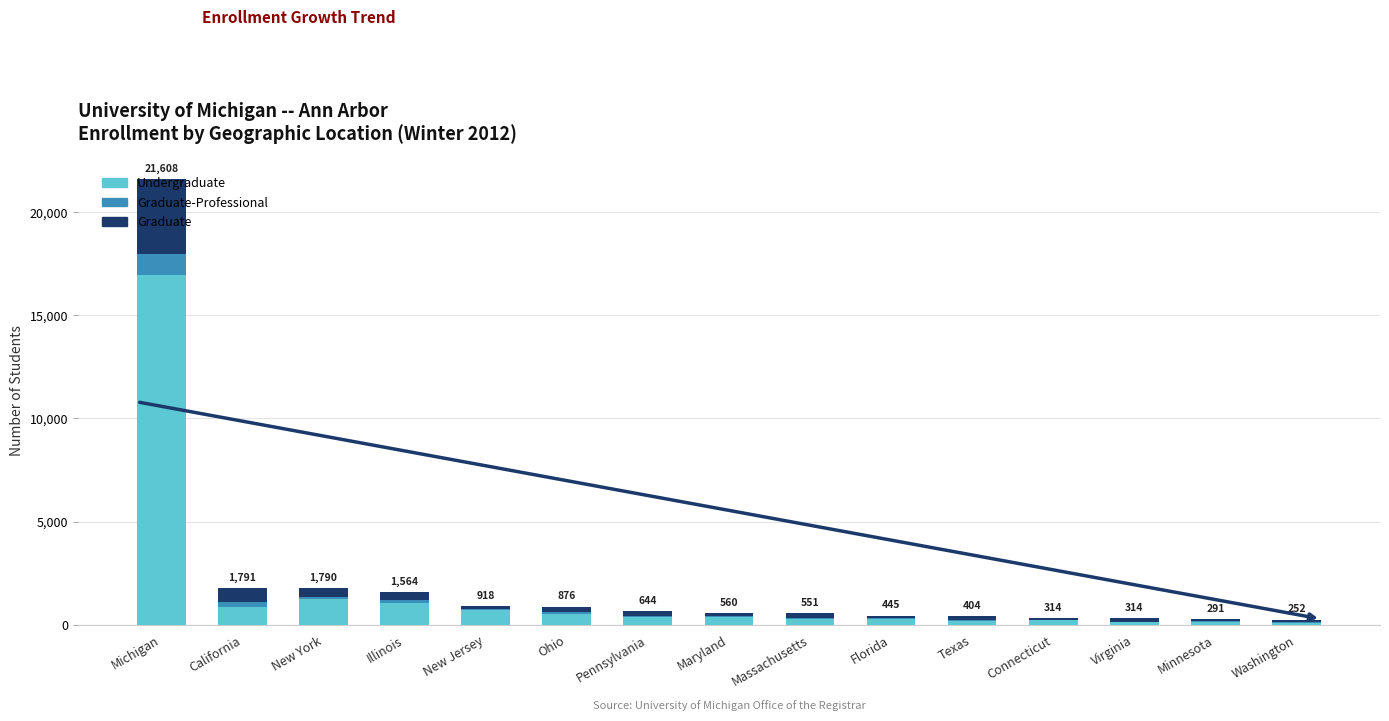

At which category is the sum across all series the highest?

Michigan